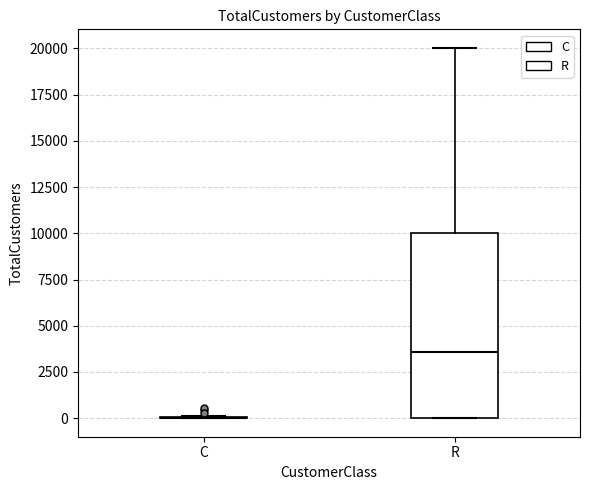

Where does the upper whisker of the box for R end on the y-axis? The values are not printed on the chart, so give them approximately, as read against the axis.

20000